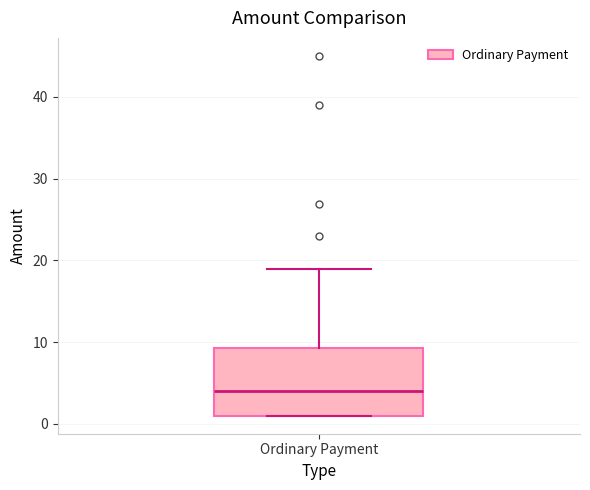

Where is the lower edge of the box for Ordinary Payment on the y-axis? The values are not printed on the chart, so give them approximately, as read against the axis.

1